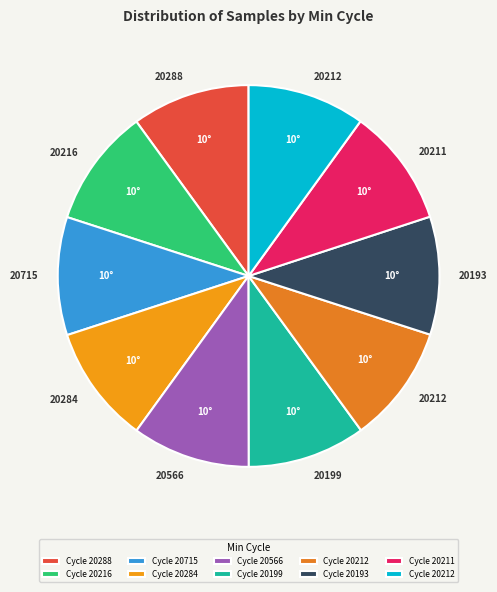

Does any single category account for the majority?

No